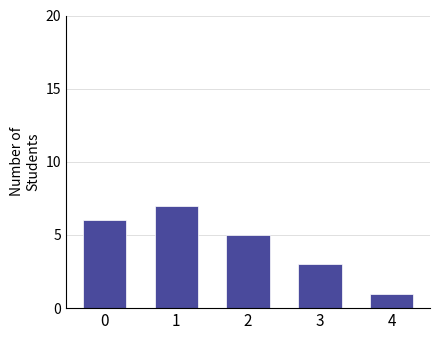

How many categories are shown in the chart?

5